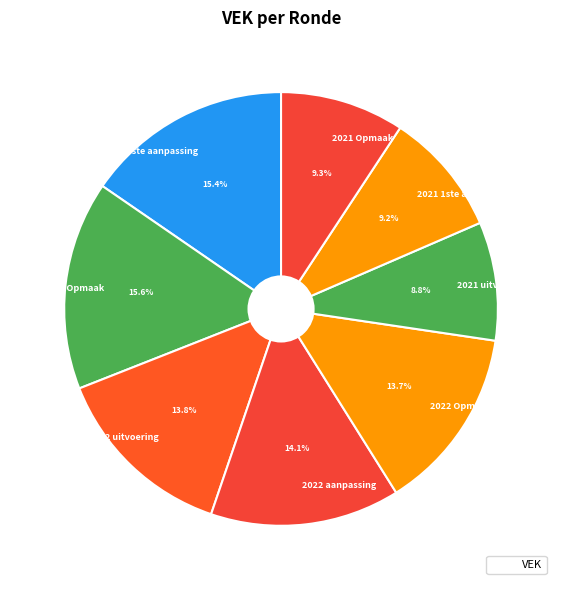

To the nearest percent, what portion does 2023 Opmaak represent?

16%